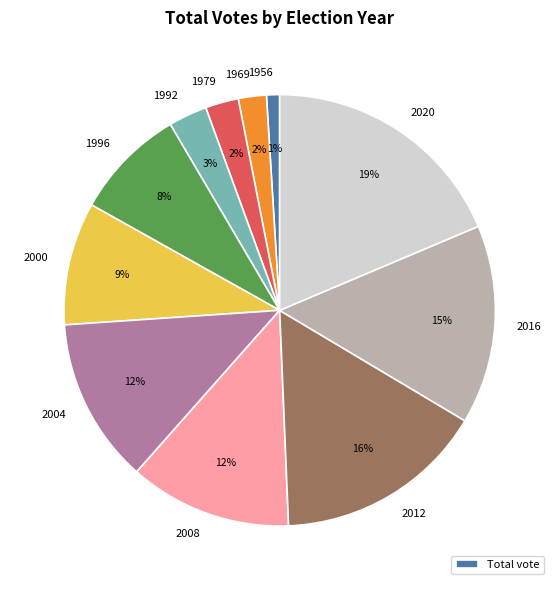

What percentage is the 2020 slice, to the nearest percent?

19%